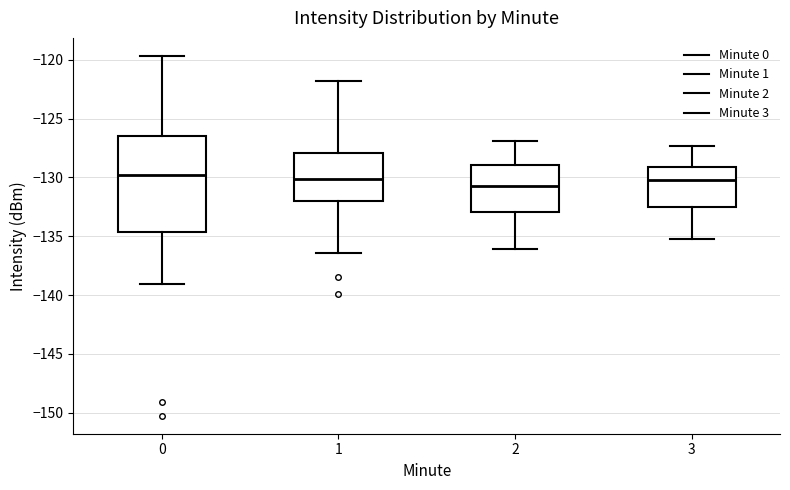

Comparing the boxes themselves (not the whiskers), which one is the tallest?

0